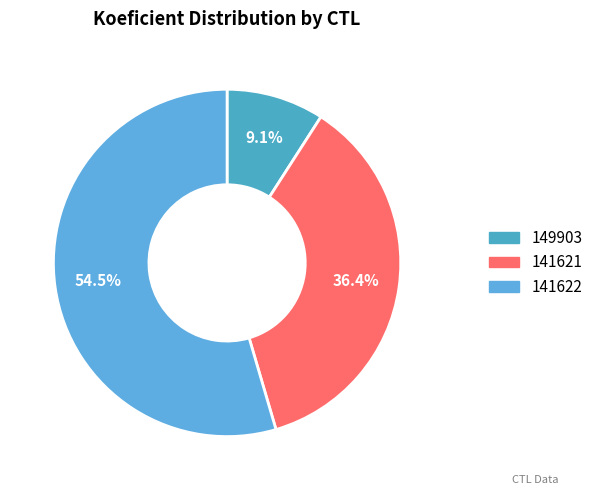

Is it true that 149903 is 9% of the pie?

True